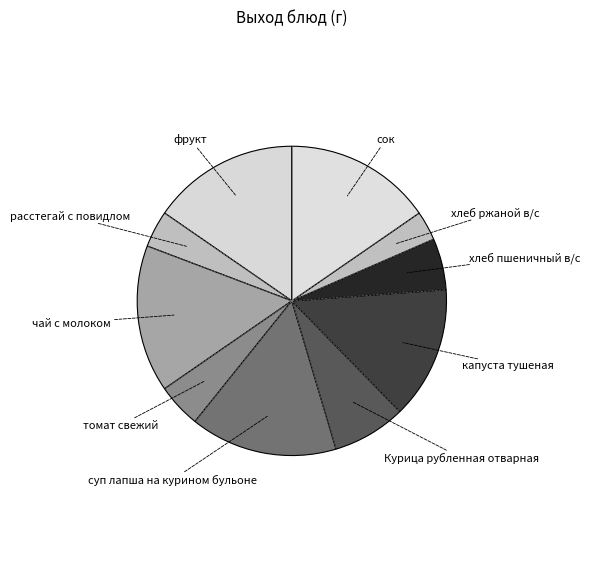

The сок slice represents 6% of the pie. True or false?

False